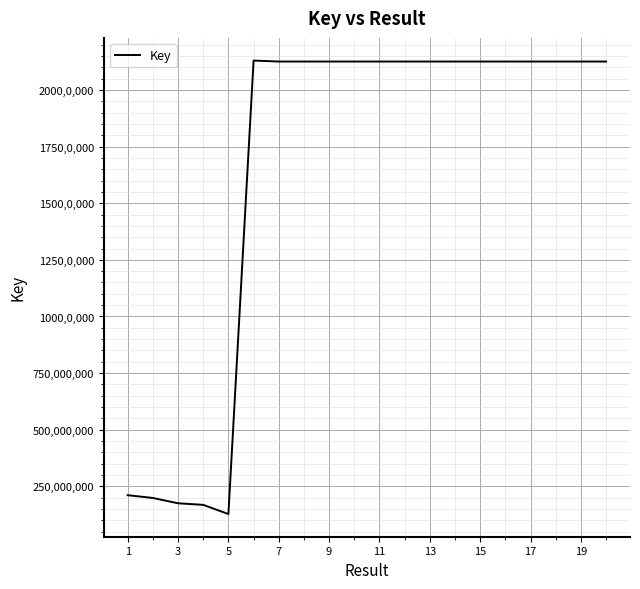

Is this an area chart (filled region under the line)?

No